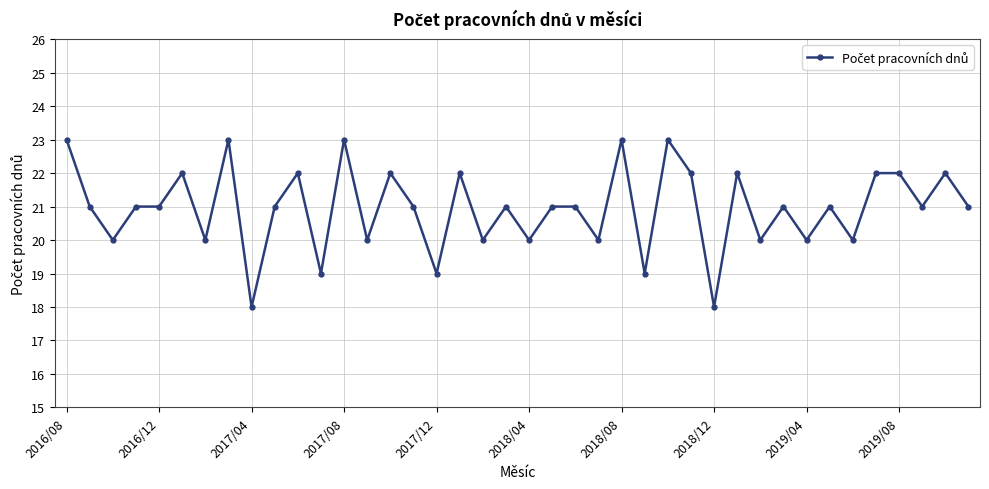

Is this an area chart (filled region under the line)?

No